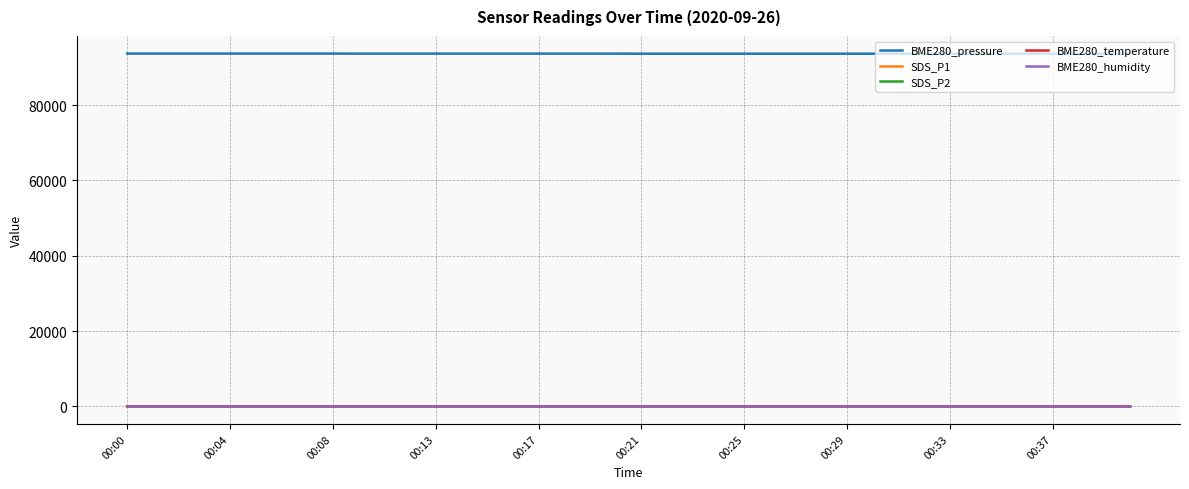

True or false: BME280_pressure and BME280_temperature intersect in this chart.

False